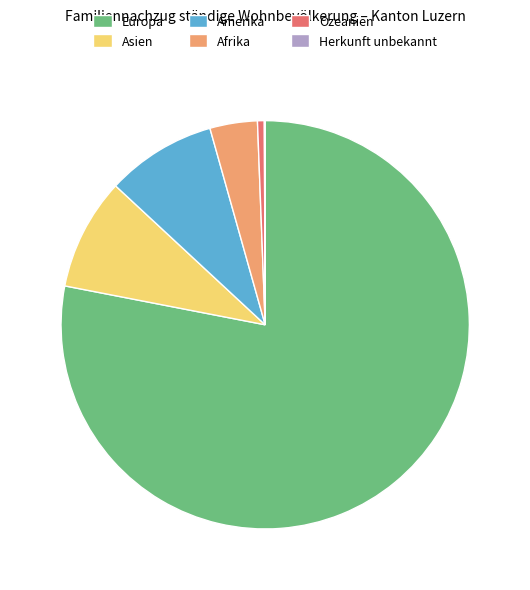

Which slice is the largest?

Europa